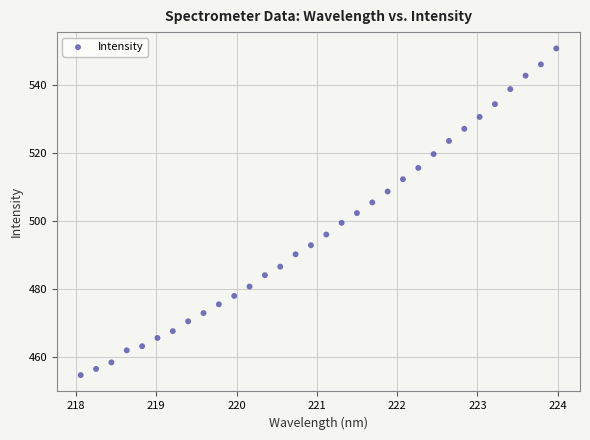

What is the range of X values (max minus min)?

5.9